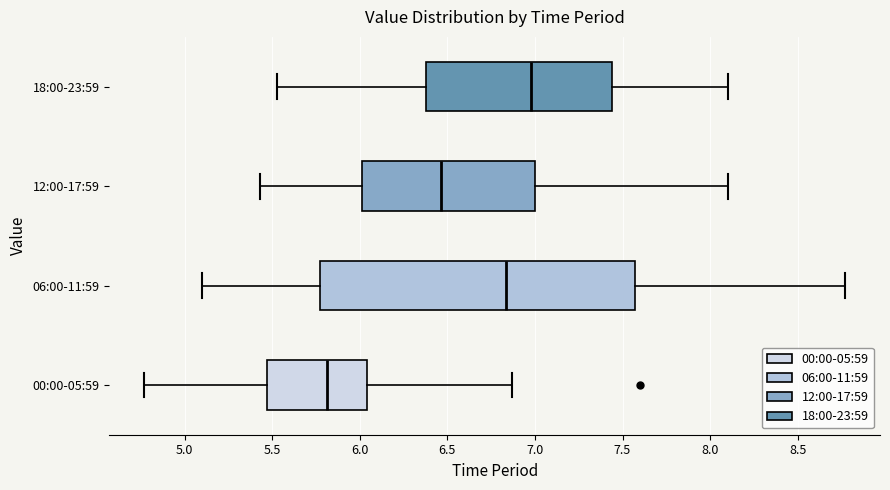

Reading bottom to top, read every box against the x-axis: the position of its median line, the range the box covers, and the ends of its whiskers. The values are not printed on the chart, so give them approximately, as read against the axis.

00:00-05:59: median 5.80, box 5.45 to 6.05, whiskers 4.75 to 6.85
06:00-11:59: median 6.85, box 5.80 to 7.55, whiskers 5.10 to 8.75
12:00-17:59: median 6.45, box 6.00 to 7.00, whiskers 5.45 to 8.10
18:00-23:59: median 7.00, box 6.40 to 7.45, whiskers 5.55 to 8.10